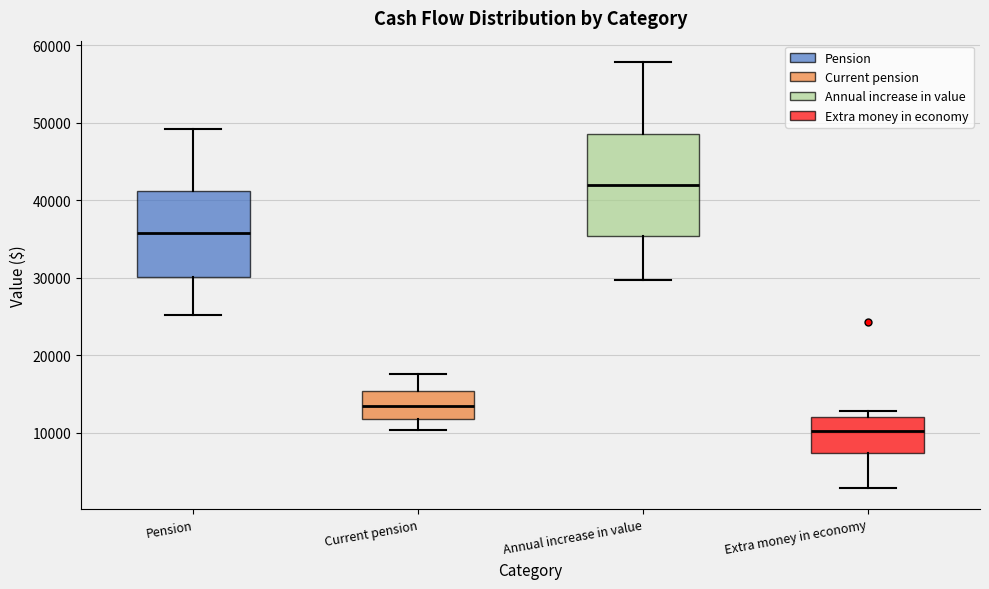

Where does the upper whisker of the box for Pension end on the y-axis? The values are not printed on the chart, so give them approximately, as read against the axis.

49000